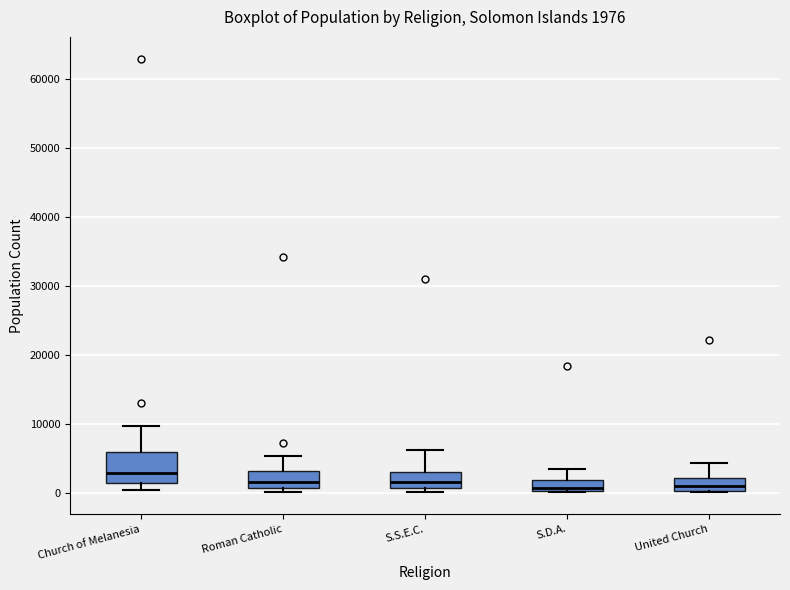

Which box is the tallest, from its lower edge to its upper edge?

Church of Melanesia